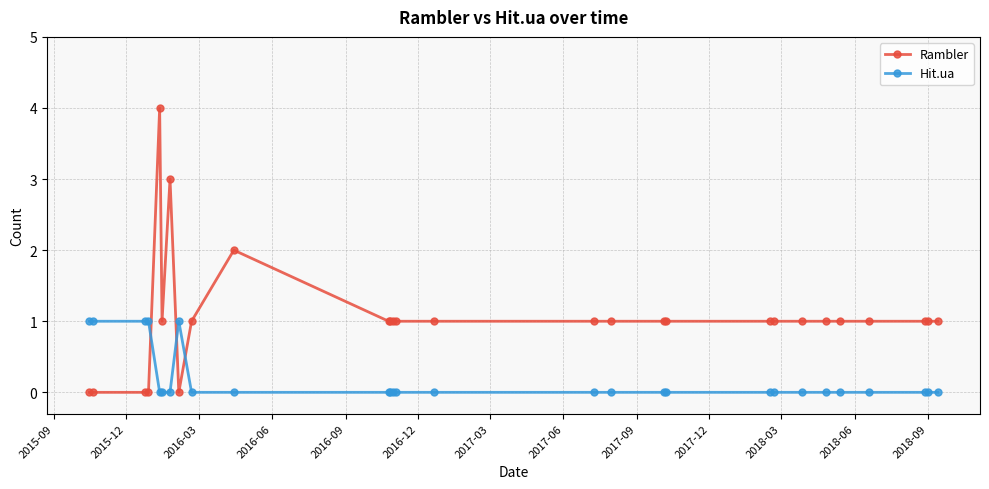

True or false: Rambler and Hit.ua cross at least once.

True